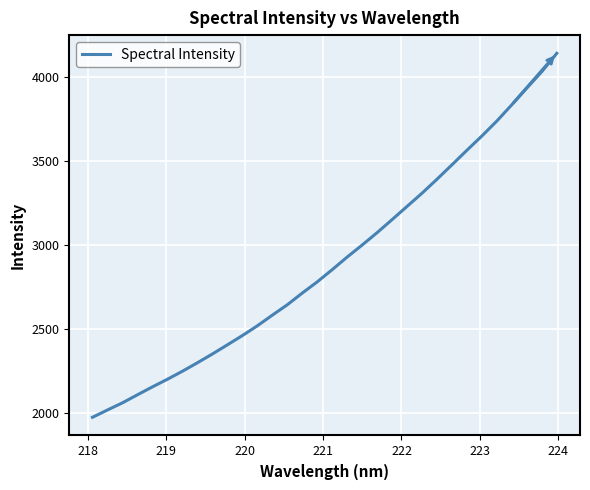

What is the difference between the maximum and minimum values?

2168.5